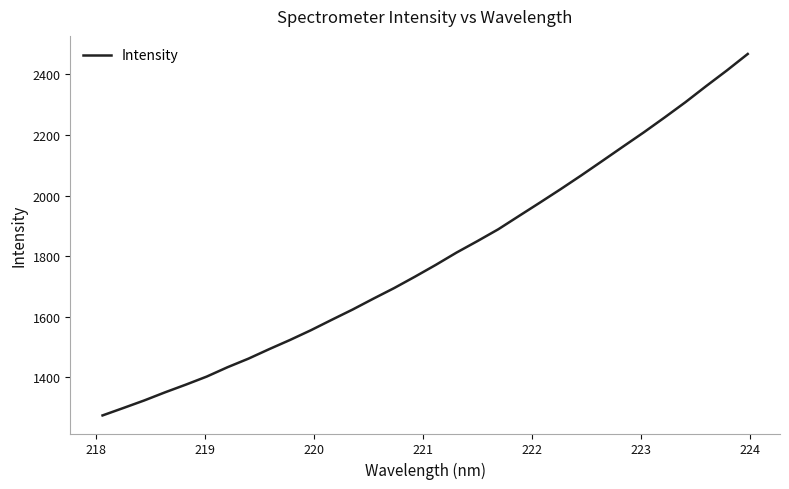

What is the difference between the maximum and minimum values?

1192.5